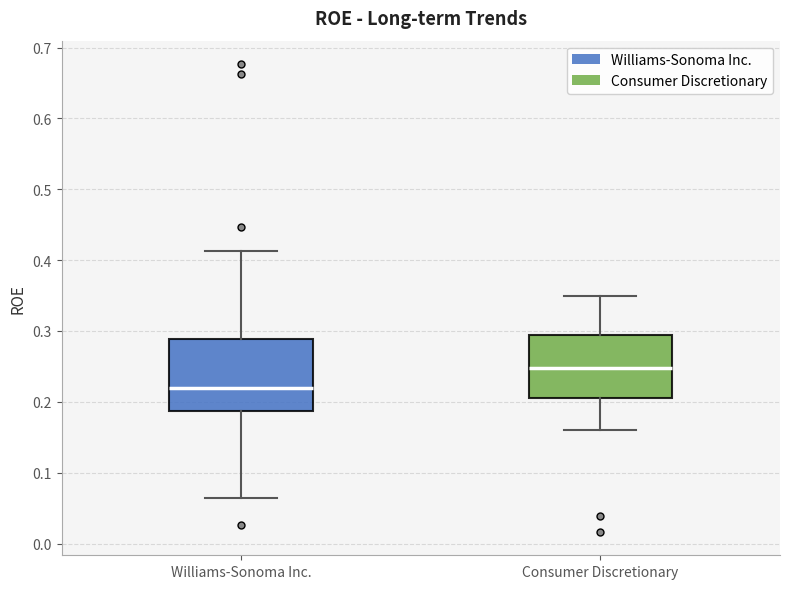

Reading left to right, transcribe this box plot: for each box, give where its median line is, the range the box spans, and where its two whiskers end, as read against the y-axis. The values are not printed on the chart, so give them approximately, as read against the axis.

Williams-Sonoma Inc.: median 0.22, box 0.19 to 0.29, whiskers 0.06 to 0.41
Consumer Discretionary: median 0.25, box 0.21 to 0.29, whiskers 0.16 to 0.35